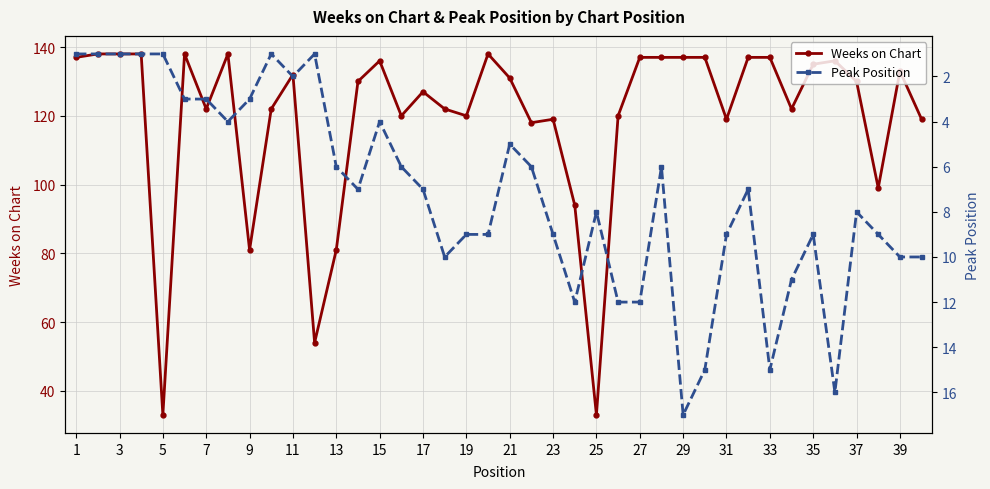

How many values in the Weeks on Chart series exceed 130?

19